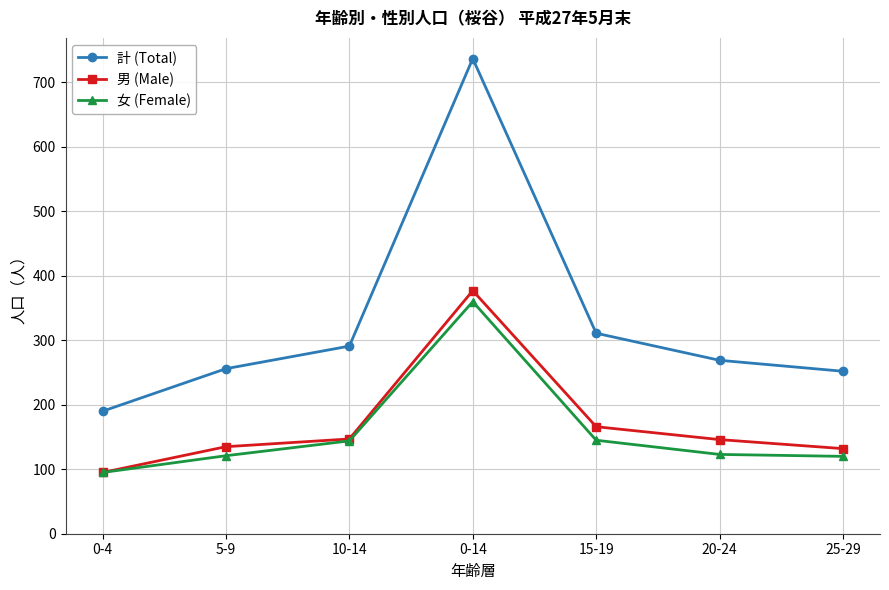

Which category has the lowest value across all series?

0-4